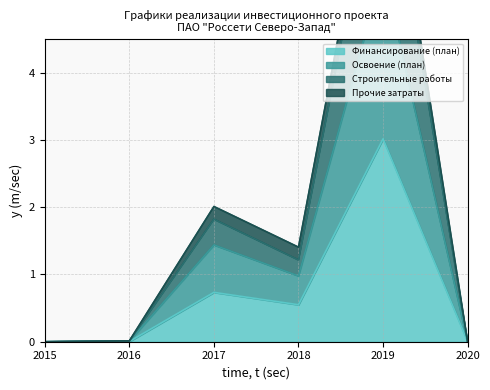

What is the difference between the second highest and second lowest values in the Финансирование (план) series?

0.7